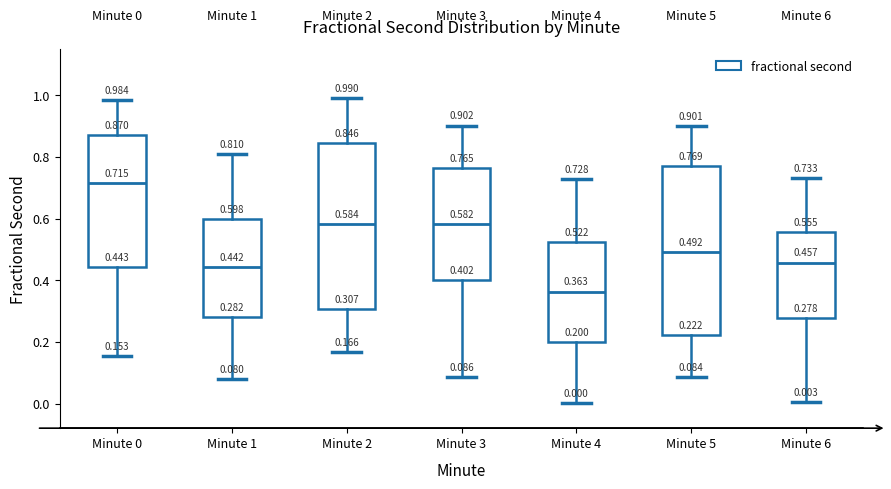

Which box has the lowest median line?

Minute 4